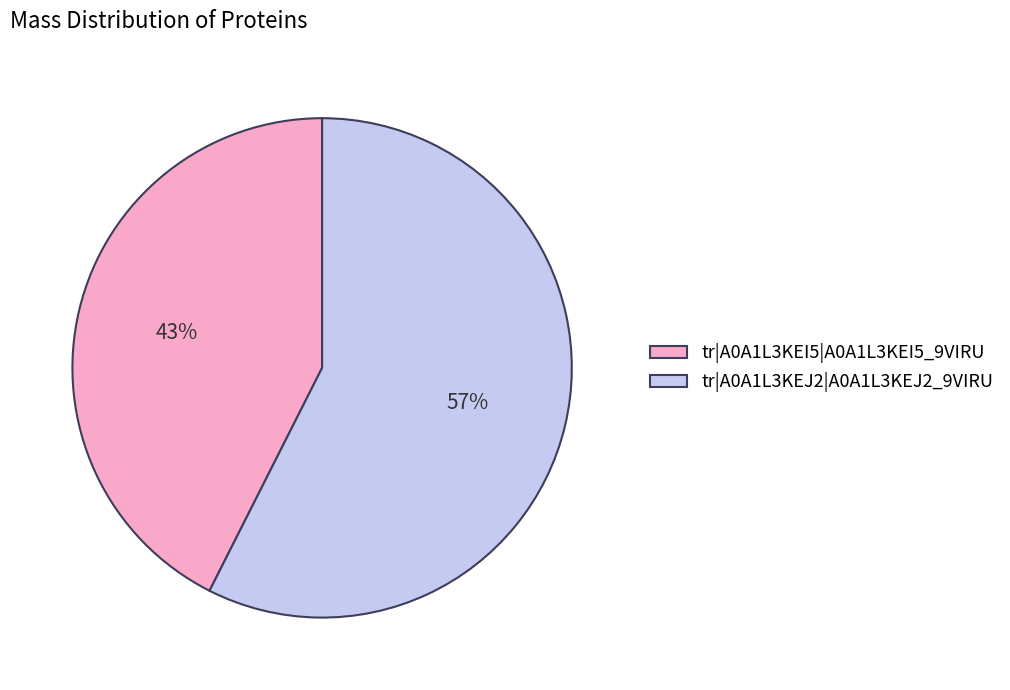

To the nearest percent, what is the combined percentage of tr|A0A1L3KEI5|A0A1L3KEI5_9VIRU and tr|A0A1L3KEJ2|A0A1L3KEJ2_9VIRU?

100%